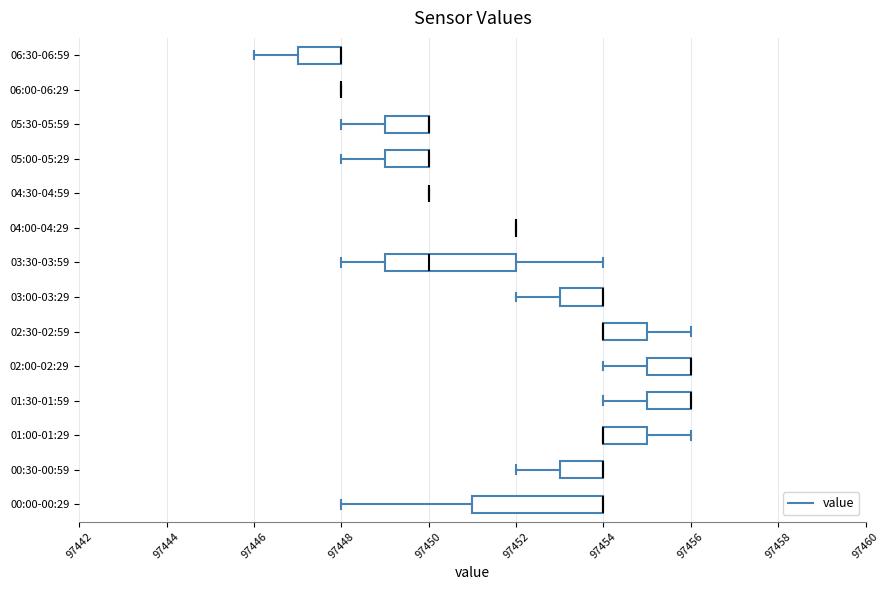

Reading bottom to top, transcribe this box plot: for each box, give where its median line is, the range the box spans, and where its two whiskers end, as read against the x-axis. The values are not printed on the chart, so give them approximately, as read against the axis.

00:00-00:29: median 97454 (drawn on the box's right edge), box 97451 to 97454, whiskers 97448 to 97454
00:30-00:59: median 97454 (drawn on the box's right edge), box 97453 to 97454, whiskers 97452 to 97454
01:00-01:29: median 97454 (drawn on the box's left edge), box 97454 to 97455, whiskers 97454 to 97456
01:30-01:59: median 97456 (drawn on the box's right edge), box 97455 to 97456, whiskers 97454 to 97456
02:00-02:29: median 97456 (drawn on the box's right edge), box 97455 to 97456, whiskers 97454 to 97456
02:30-02:59: median 97454 (drawn on the box's left edge), box 97454 to 97455, whiskers 97454 to 97456
03:00-03:29: median 97454 (drawn on the box's right edge), box 97453 to 97454, whiskers 97452 to 97454
03:30-03:59: median 97450, box 97449 to 97452, whiskers 97448 to 97454
04:00-04:29: box collapsed to a line at 97452, whiskers 97452 to 97452
04:30-04:59: box collapsed to a line at 97450, whiskers 97450 to 97450
05:00-05:29: median 97450 (drawn on the box's right edge), box 97449 to 97450, whiskers 97448 to 97450
05:30-05:59: median 97450 (drawn on the box's right edge), box 97449 to 97450, whiskers 97448 to 97450
06:00-06:29: box collapsed to a line at 97448, whiskers 97448 to 97448
06:30-06:59: median 97448 (drawn on the box's right edge), box 97447 to 97448, whiskers 97446 to 97448